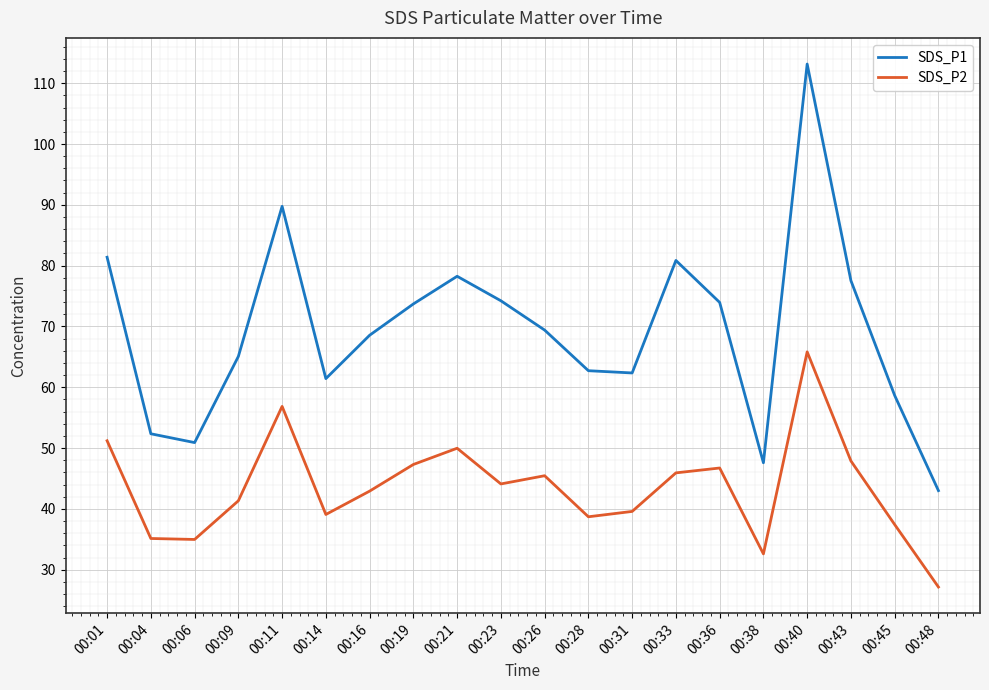

How many interior local valleys does the SDS_P1 series have?

4